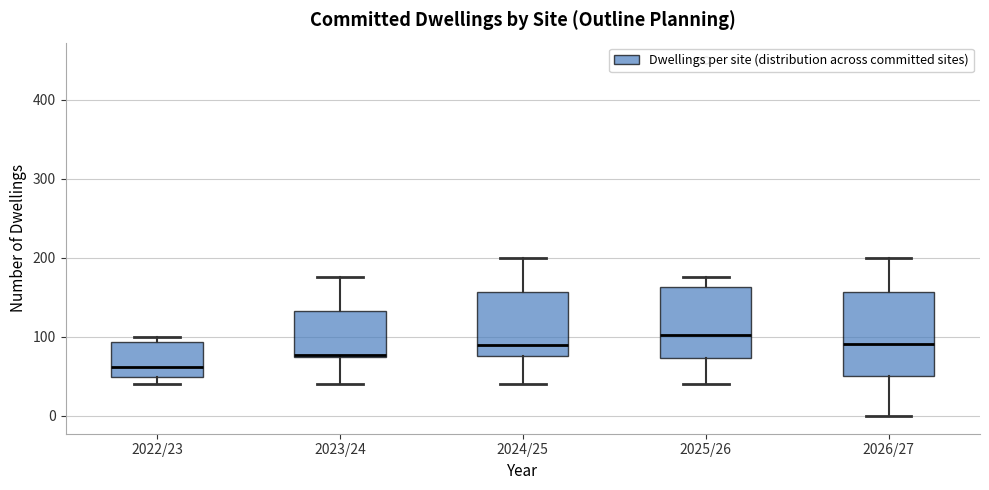

Which box's median line is the highest?

2025/26